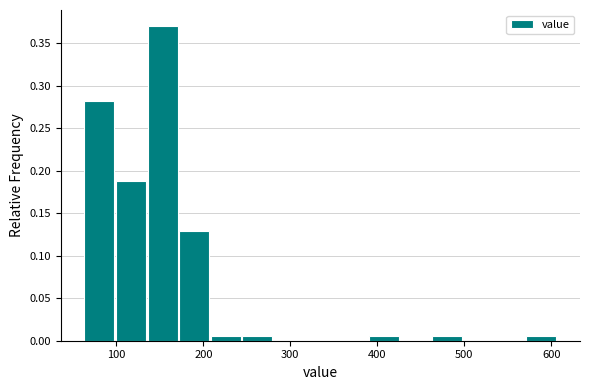

Read against the x-axis, roughly where is the centre of the tallest bar?

150